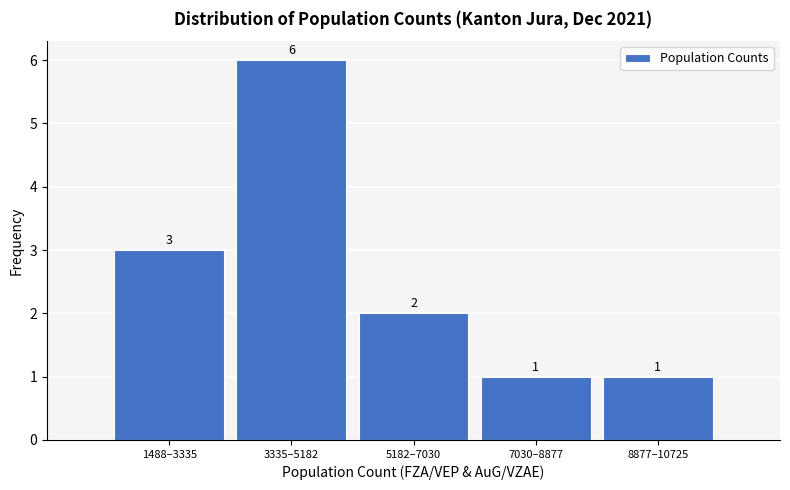

Reading left to right, extract all data points from this chart.

1488–3335=3	3335–5182=6	5182–7030=2	7030–8877=1	8877–10725=1